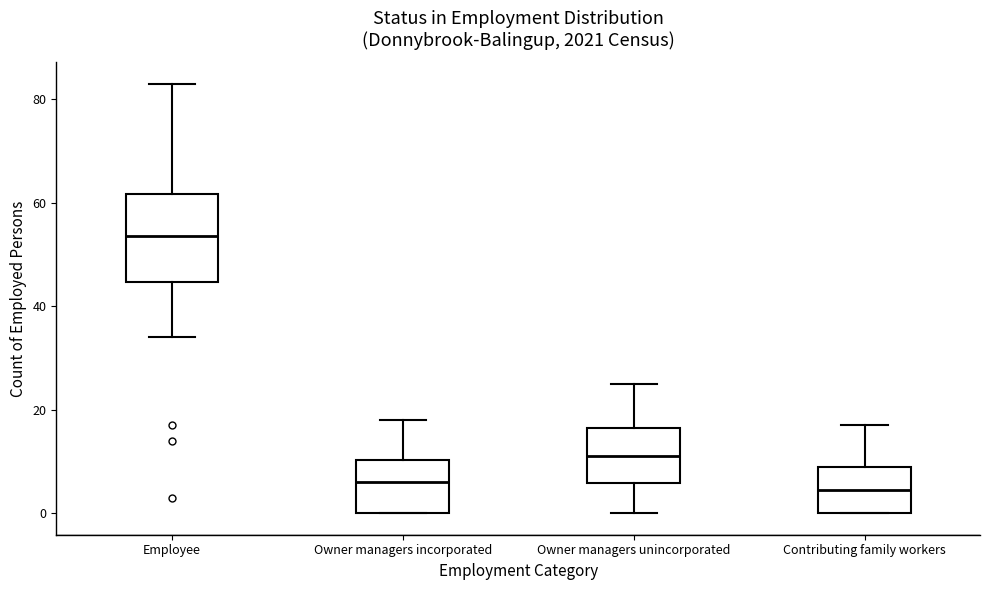

Reading left to right, transcribe this box plot: for each box, give where its median line is, the range the box spans, and where its two whiskers end, as read against the y-axis. The values are not printed on the chart, so give them approximately, as read against the axis.

Employee: median 54, box 44 to 62, whiskers 34 to 84
Owner managers incorporated: median 6, box 0 to 10, whiskers 0 to 18
Owner managers unincorporated: median 12, box 6 to 16, whiskers 0 to 26
Contributing family workers: median 4, box 0 to 10, whiskers 0 to 18